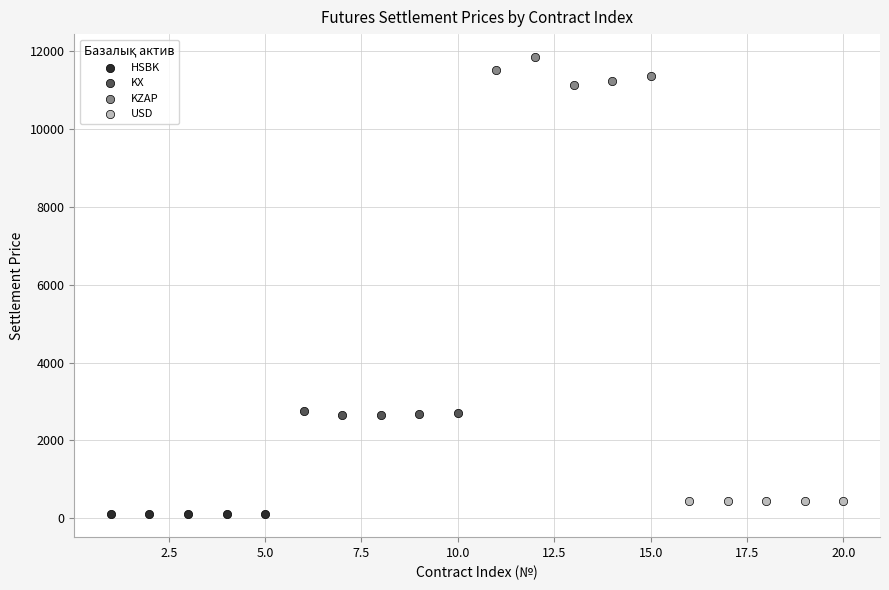

What are all the series names shown in the legend?

HSBK, KX, KZAP, USD